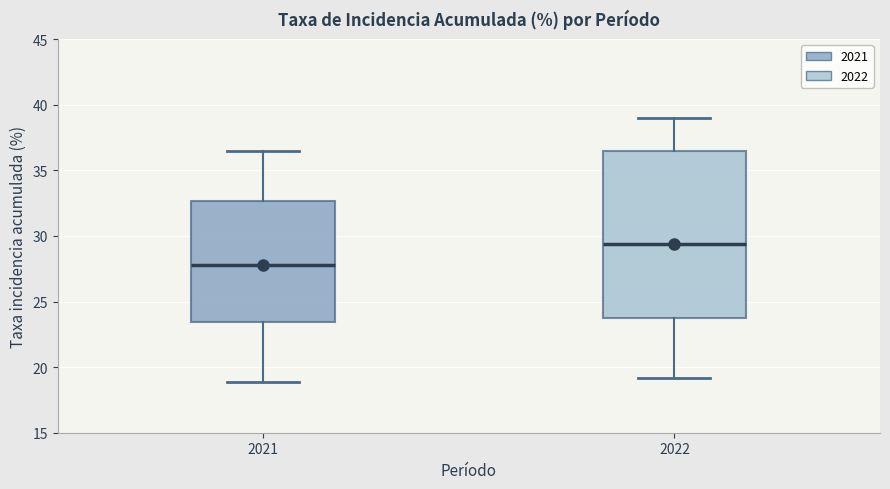

Reading left to right, read every box against the y-axis: the position of its median line, the range the box covers, and the ends of its whiskers. The values are not printed on the chart, so give them approximately, as read against the axis.

2021: median 28.0, box 23.5 to 32.5, whiskers 19.0 to 36.5
2022: median 29.5, box 24.0 to 36.5, whiskers 19.0 to 39.0